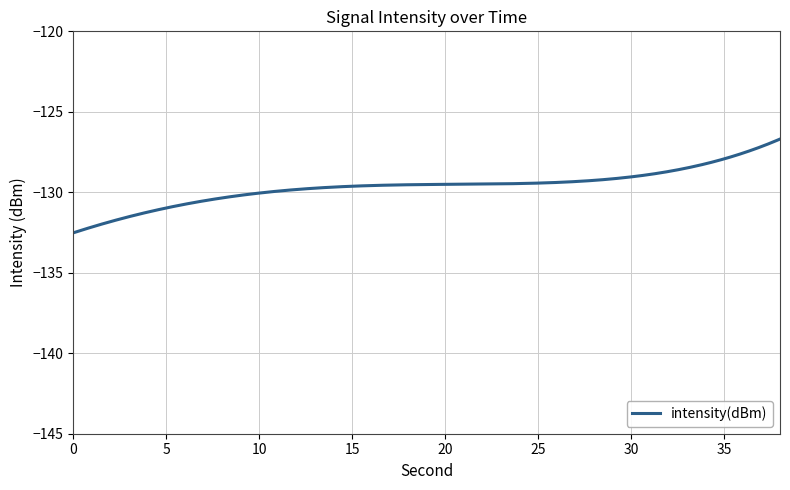

True or false: the data shows -48.4 at 4.

False